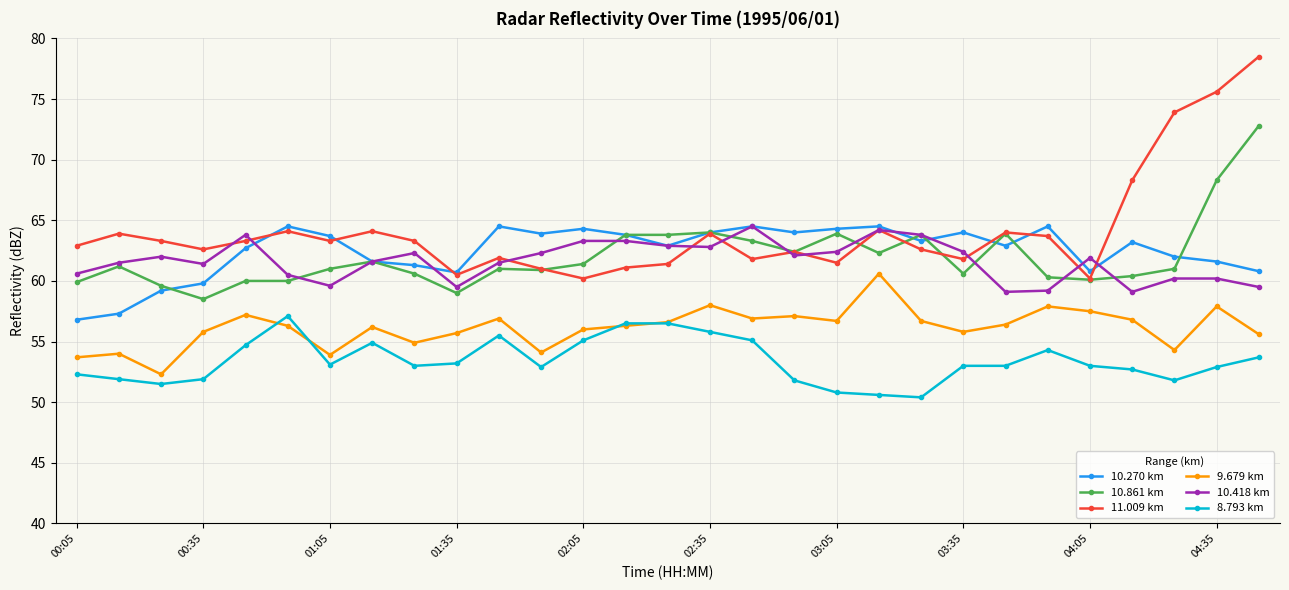

Which series has the largest total across all categories?

11.009 km